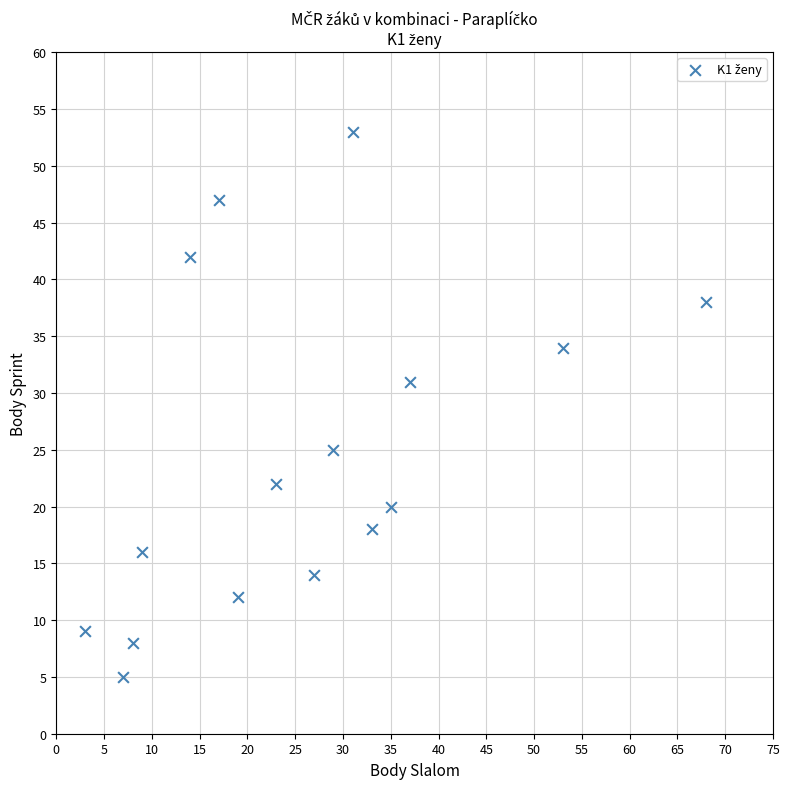

What Y value in the scatter plot is closest to 29?

31